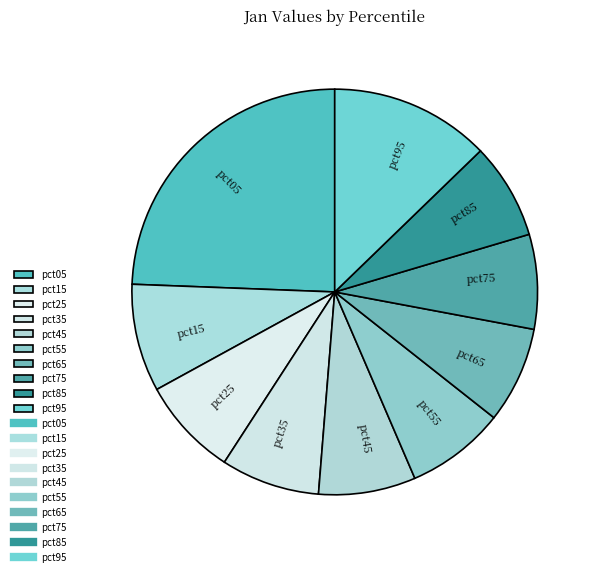

Combined, do pct35 and pct85 account for over 50%?

No